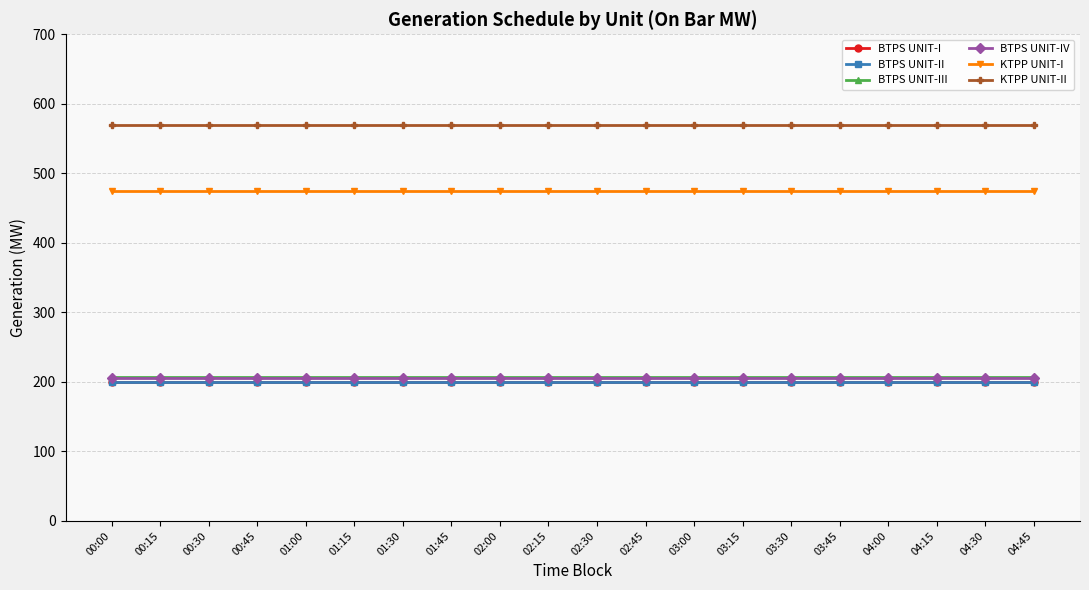

Which series has the largest range (max minus min)?

BTPS UNIT-I